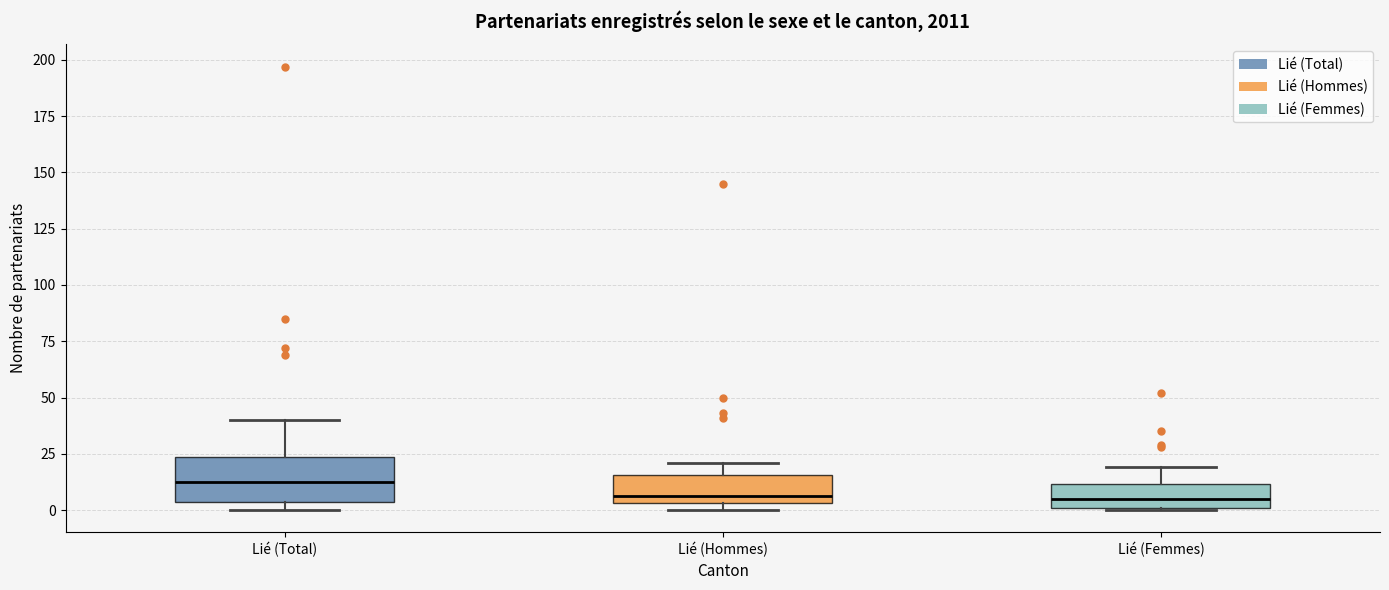

Comparing the boxes themselves (not the whiskers), which one is the tallest?

Lié (Total)